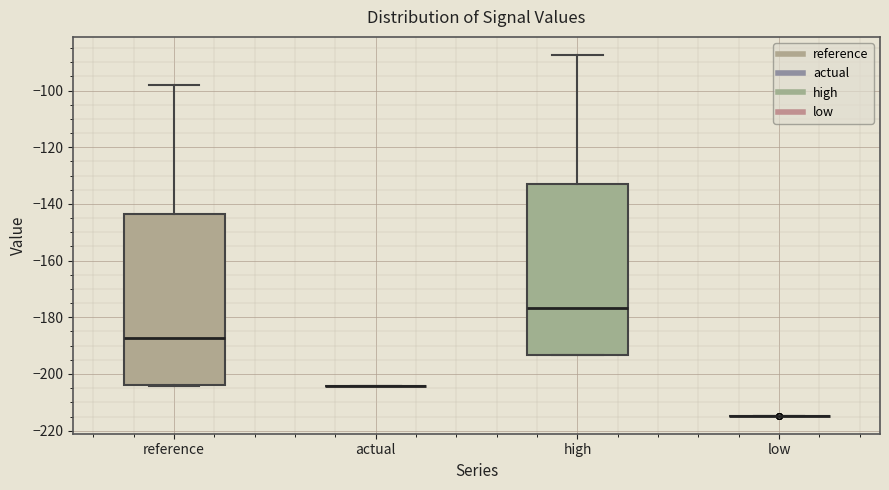

Reading left to right, transcribe this box plot: for each box, give where its median line is, the range the box spans, and where its two whiskers end, as read against the y-axis. The values are not printed on the chart, so give them approximately, as read against the axis.

reference: median -188, box -204 to -144, whiskers -204 to -98
actual: box collapsed to a line at -204, whiskers -204 to -204
high: median -176, box -194 to -132, whiskers -194 to -88
low: box collapsed to a line at -214, whiskers -214 to -214